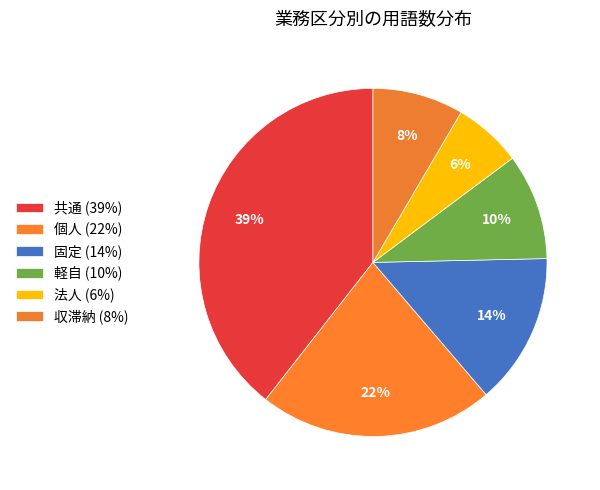

Count the number of slices in the pie.

6